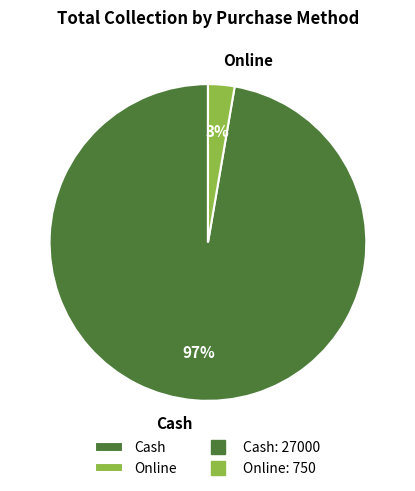

What percentage is the Online slice, to the nearest percent?

3%